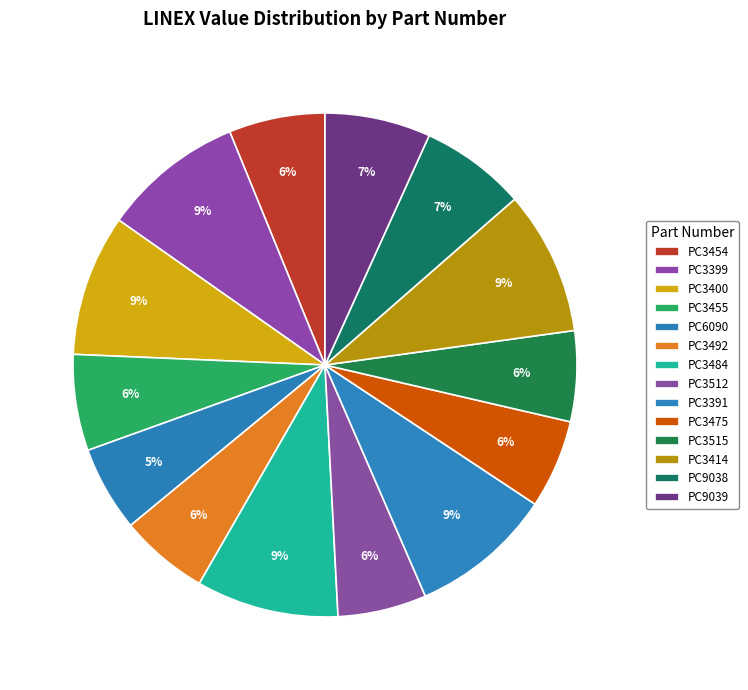

Between PC3400 and PC3391, which is larger?

PC3391